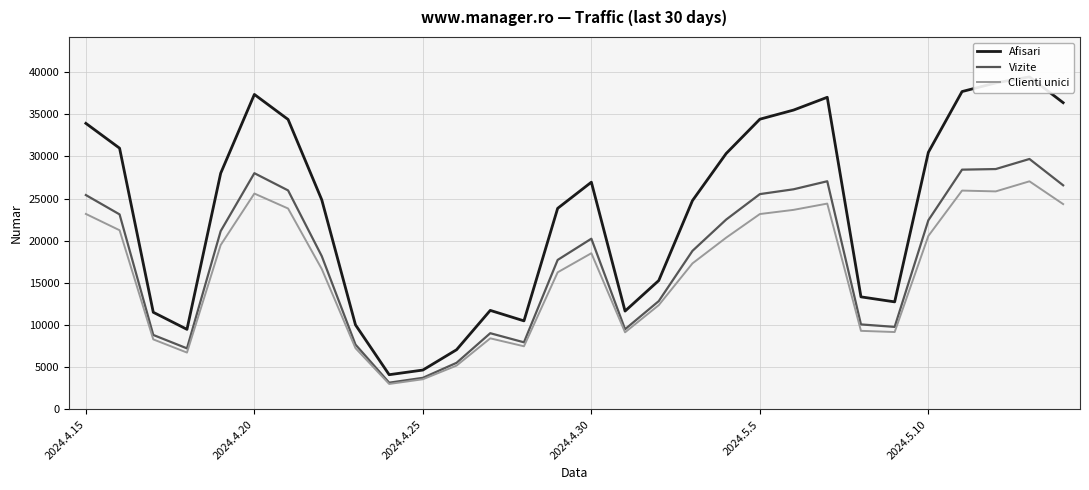

How many data points in Afisari are above 26939?

14